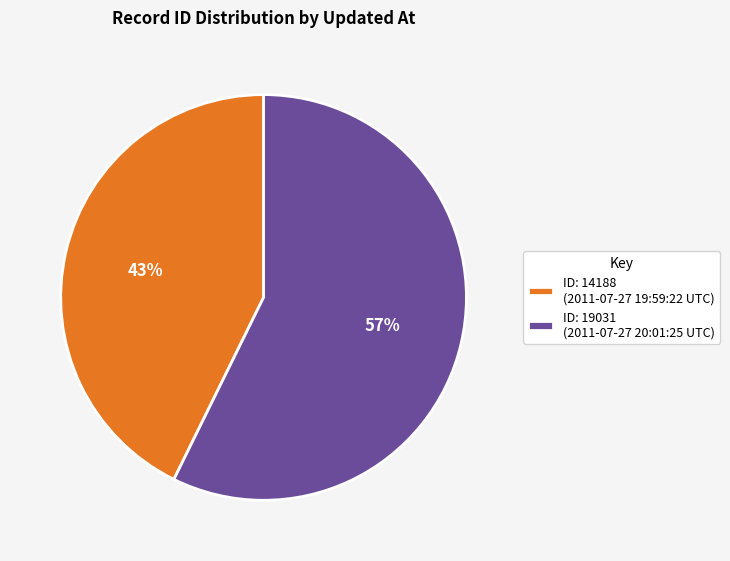

Which slice is the largest?

ID: 19031 (2011-07-27 20:01:25 UTC)